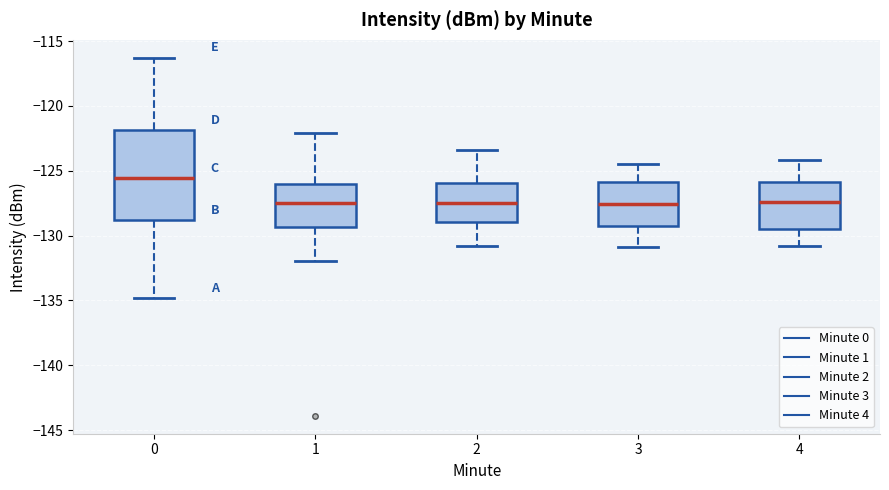

Reading left to right, transcribe this box plot: for each box, give where its median line is, the range the box spans, and where its two whiskers end, as read against the y-axis. The values are not printed on the chart, so give them approximately, as read against the axis.

0: median -125.5, box -129.0 to -122.0, whiskers -135.0 to -116.5
1: median -127.5, box -129.5 to -126.0, whiskers -132.0 to -122.0
2: median -127.5, box -129.0 to -126.0, whiskers -131.0 to -123.5
3: median -127.5, box -129.0 to -126.0, whiskers -131.0 to -124.5
4: median -127.5, box -129.5 to -126.0, whiskers -131.0 to -124.0